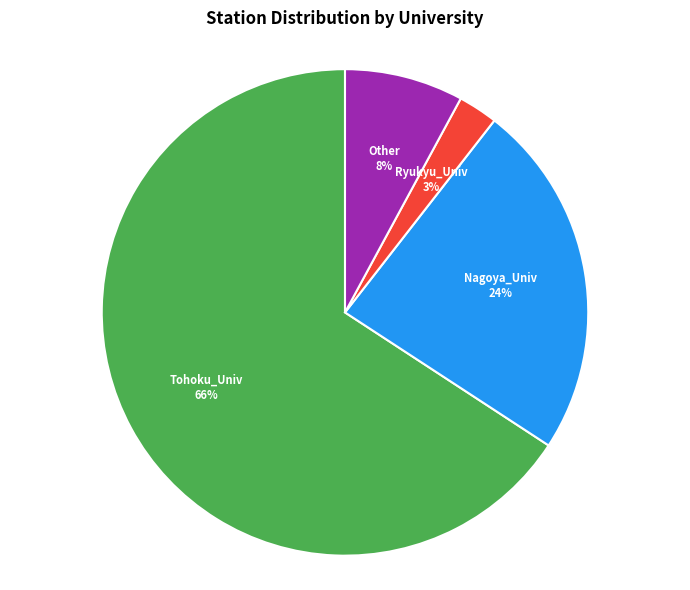

The Other slice represents 15% of the pie. True or false?

False